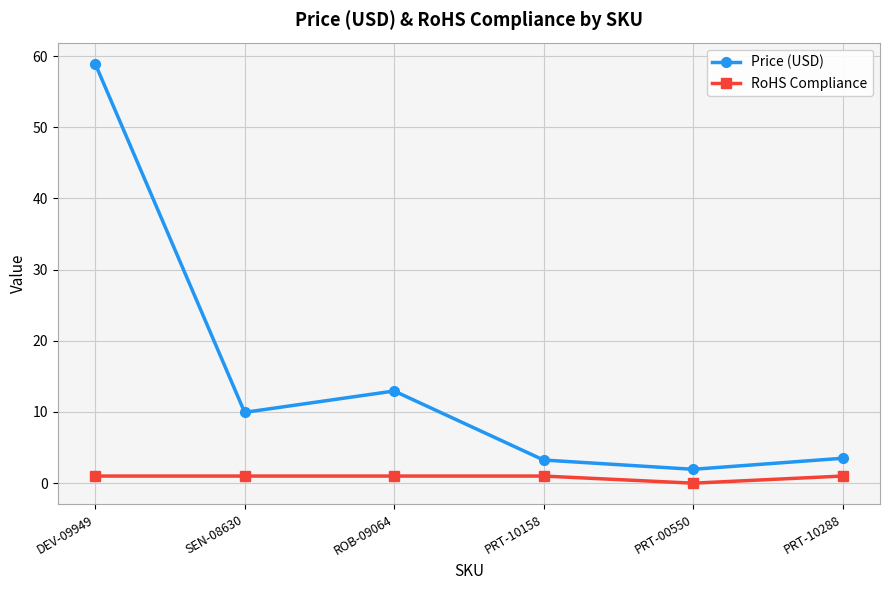

Is the value of RoHS Compliance at SEN-08630 greater than the value of Price (USD) at PRT-10158?

No